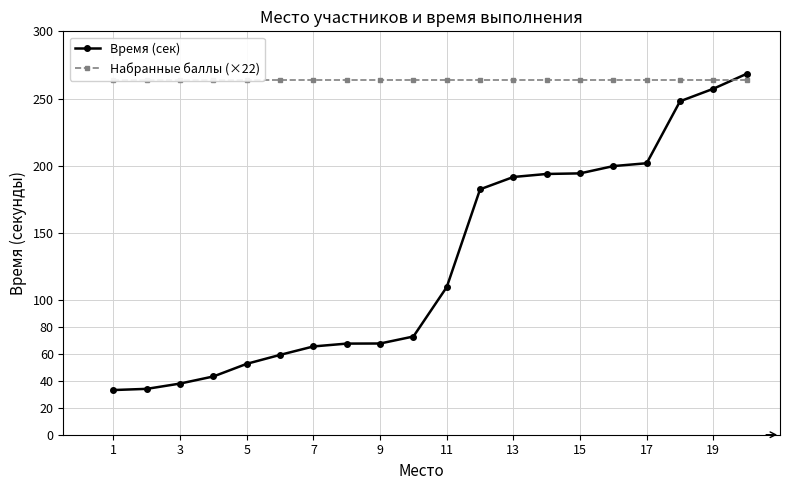

What is the lowest value of the Время (сек) series?

33.2